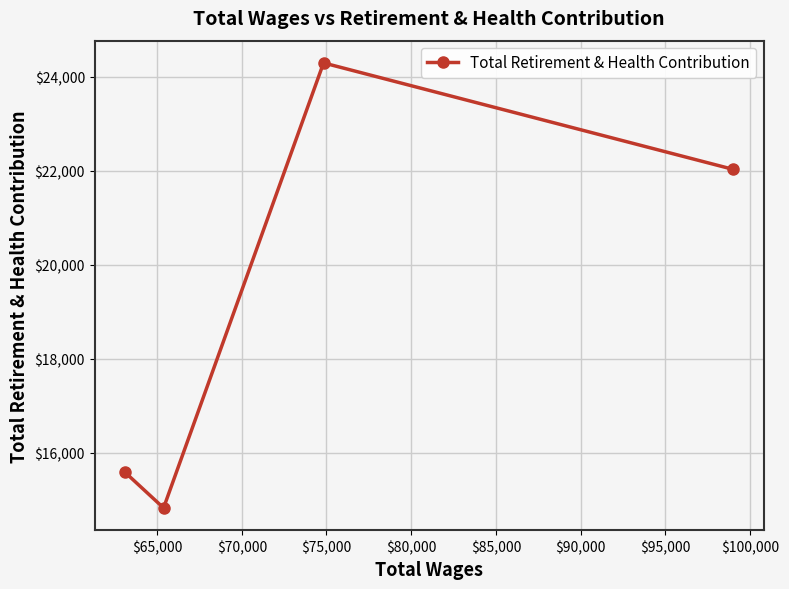

Count the number of categories in the chart.

4